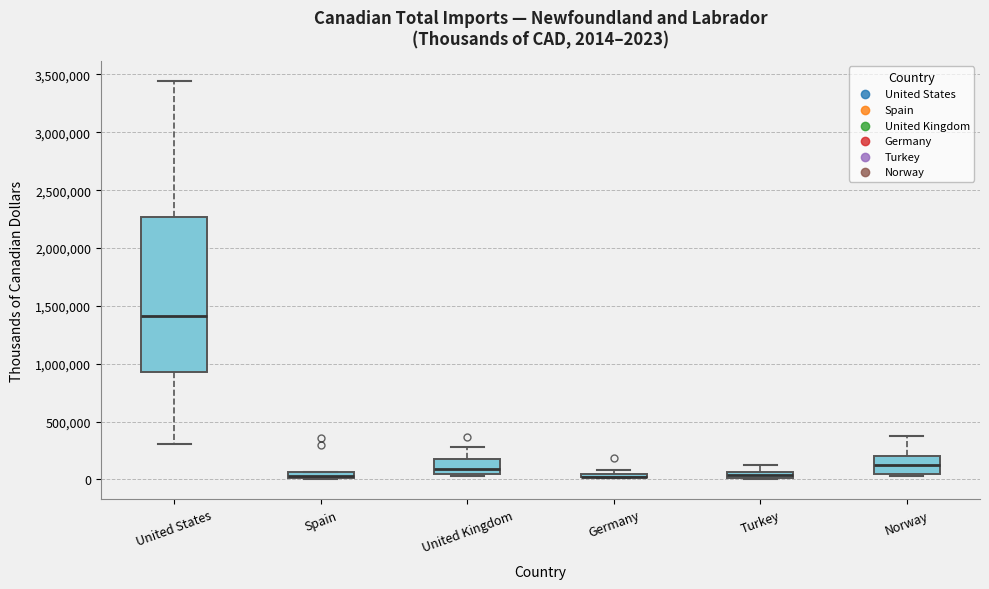

Comparing the boxes themselves (not the whiskers), which one is the tallest?

United States